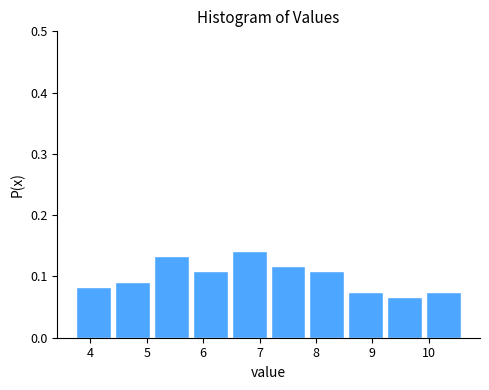

Reading left to right, transcribe this chart: for each bar, give the range it covers on the x-axis and its height. Neither the bar edges nor the heights are printed on the chart, so give them approximately, as read against the axes.

3.7 to 4.4: 0.08
4.4 to 5.1: 0.09
5.1 to 5.8: 0.13
5.8 to 6.5: 0.11
6.5 to 7.2: 0.14
7.2 to 7.8: 0.12
7.8 to 8.5: 0.11
8.5 to 9.2: 0.08
9.2 to 9.9: 0.07
9.9 to 10.6: 0.08